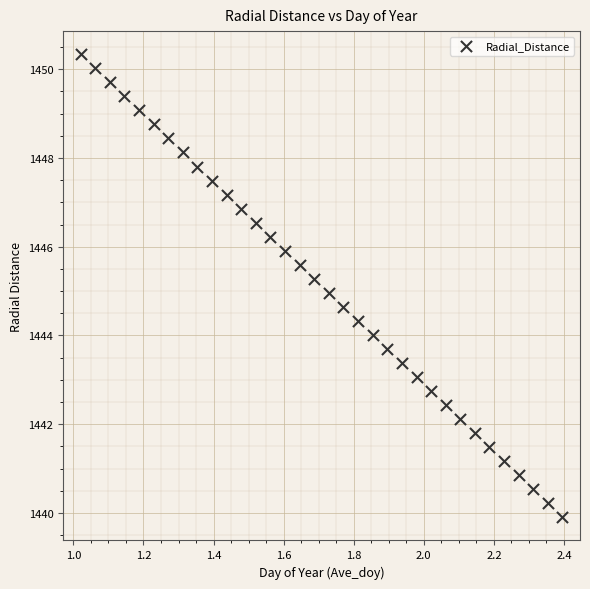

What is the range of Y values (max minus min)?

10.4